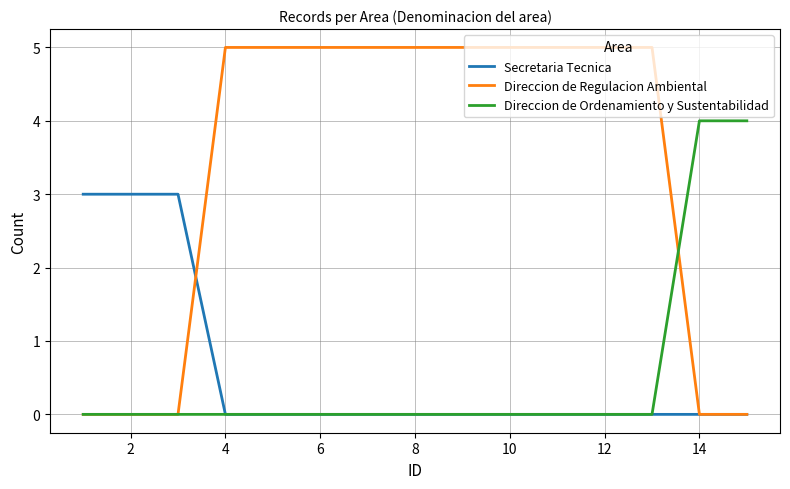

Which series has the widest spread of values?

Direccion de Regulacion Ambiental